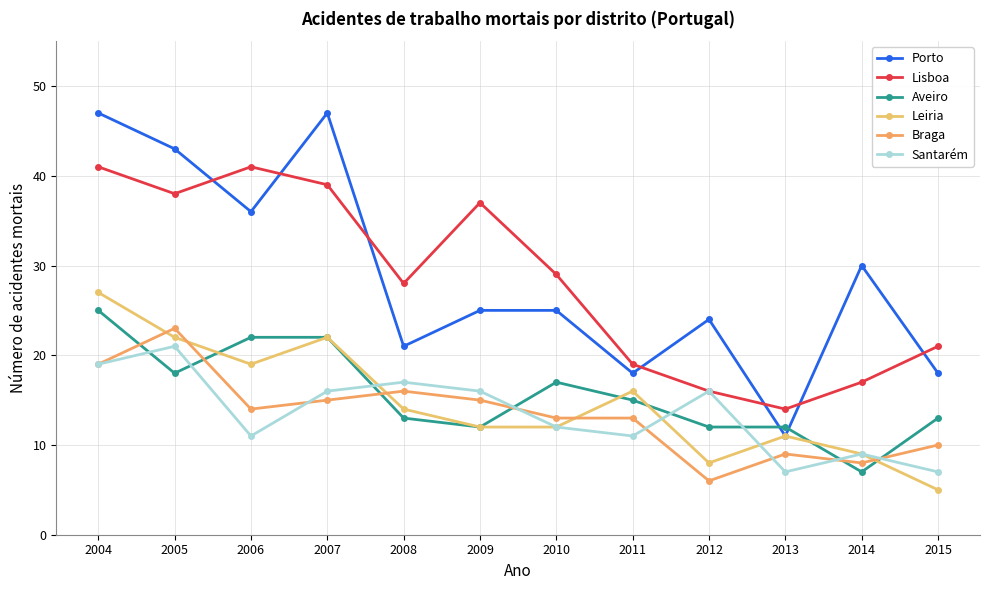

Is this an area chart (filled region under the line)?

No